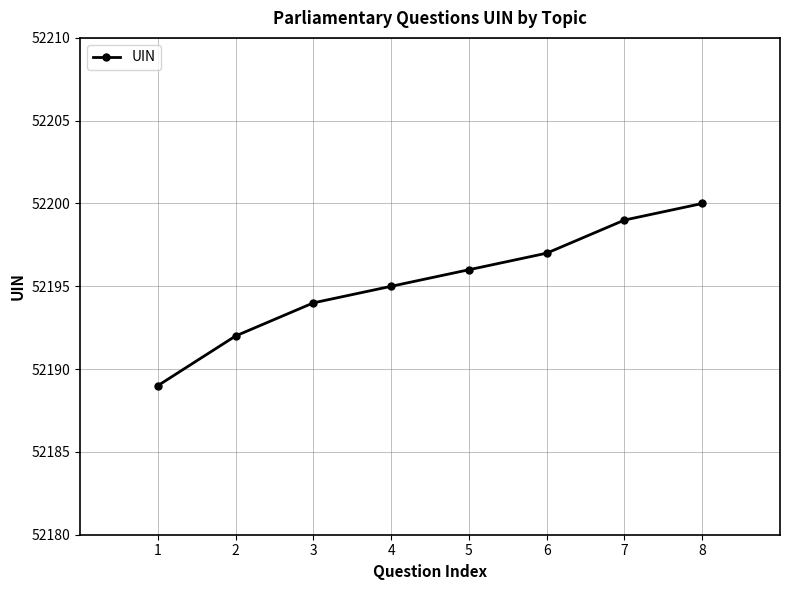

What is the value of the 6th point from the left?

52197